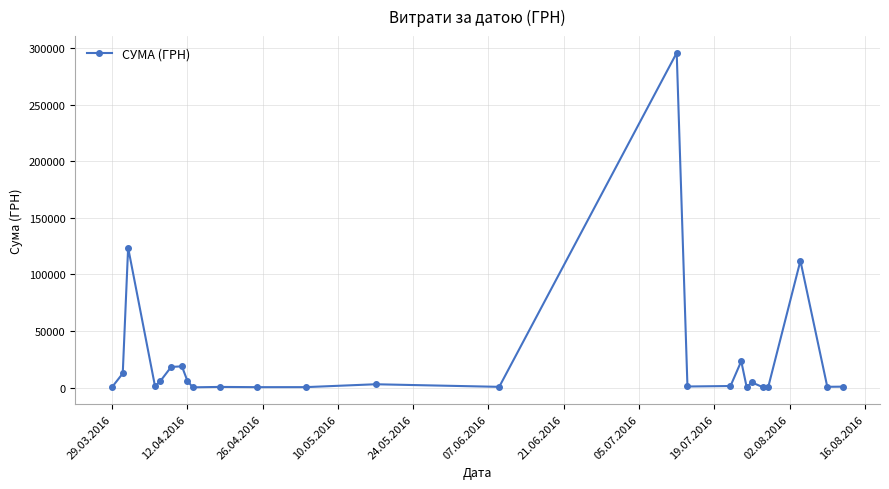

What is the minimum value shown in the chart?

97.8